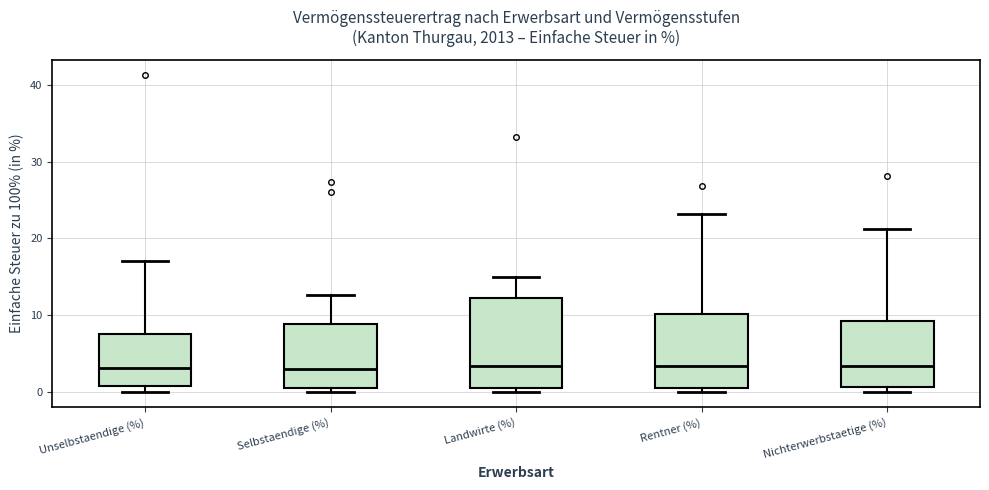

Reading left to right, transcribe this box plot: for each box, give where its median line is, the range the box spans, and where its two whiskers end, as read against the y-axis. The values are not printed on the chart, so give them approximately, as read against the axis.

Unselbstaendige (%): median 3, box 1 to 8, whiskers 0 to 17
Selbstaendige (%): median 3, box 1 to 9, whiskers 0 to 13
Landwirte (%): median 3, box 0 to 12, whiskers 0 (just below the box's lower edge) to 15
Rentner (%): median 3, box 0 to 10, whiskers 0 (just below the box's lower edge) to 23
Nichterwerbstaetige (%): median 3, box 1 to 9, whiskers 0 to 21